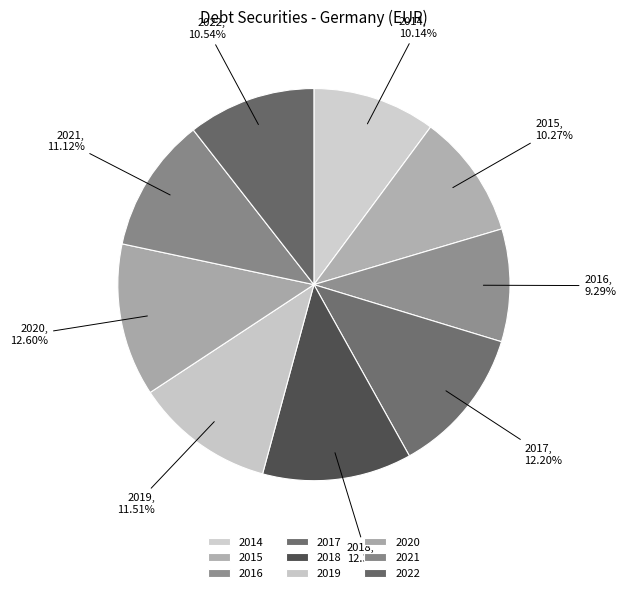

To the nearest percent, what portion does 2016 represent?

9%